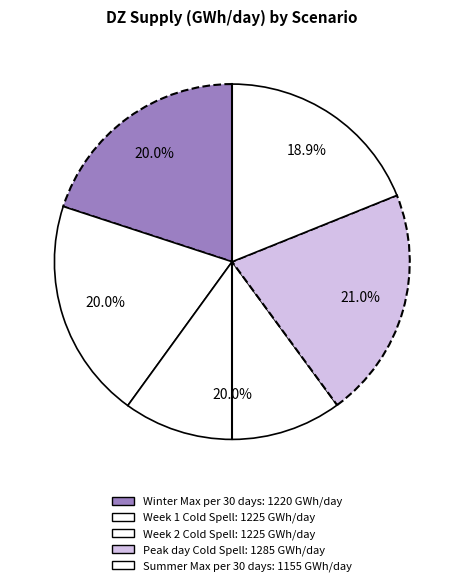

What is the change in value from Week 2 Cold Spell to Peak day Cold Spell?

+60